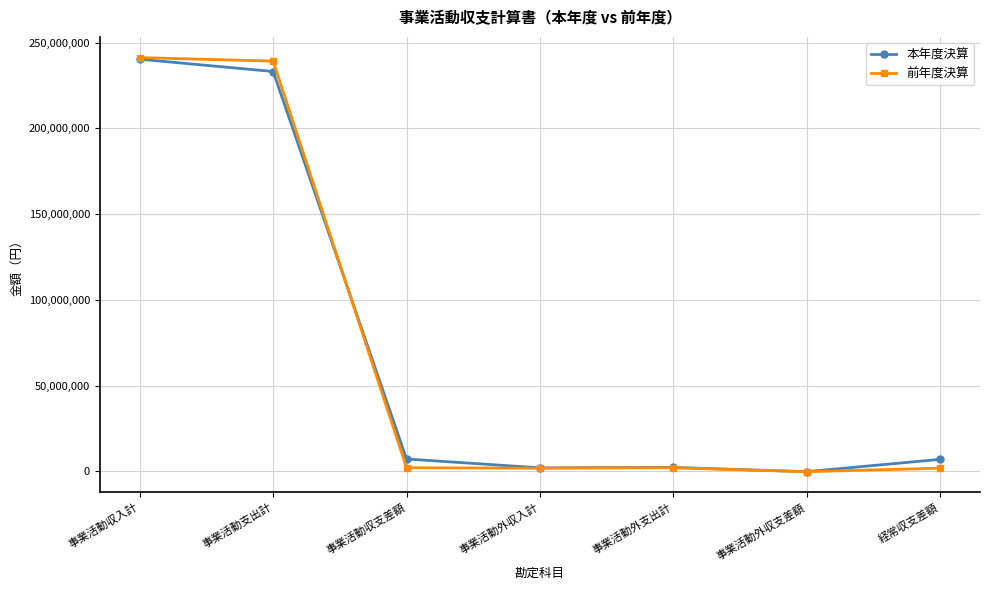

What is the value of the 本年度決算 point at the 3rd from the left?

7165543